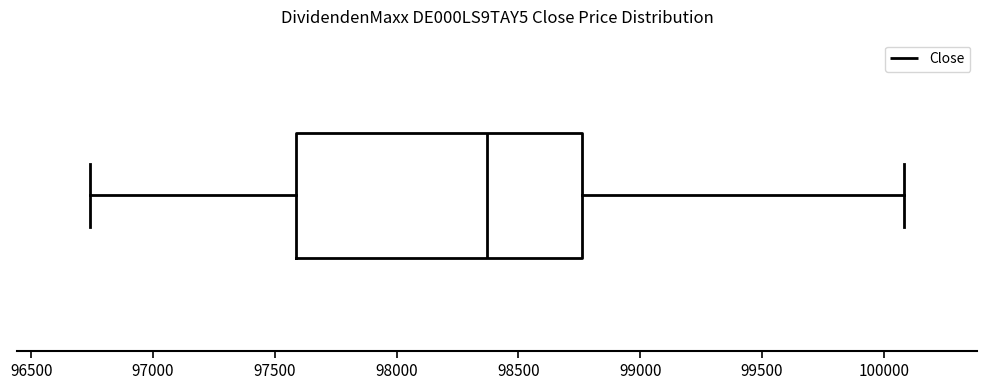

Where does the median line of the box sit on the x-axis? The values are not printed on the chart, so give them approximately, as read against the axis.

98350